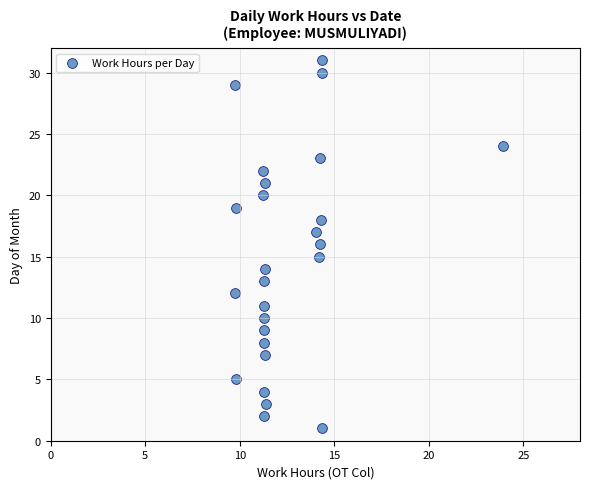

What is the range of Y values (max minus min)?

30